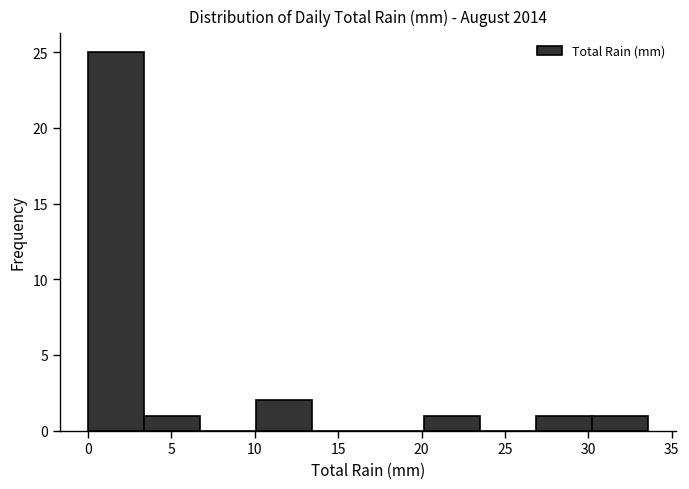

Reading left to right, transcribe this chart: for each bar, give the range it covers on the x-axis and its height. Neither the bar edges nor the heights are printed on the chart, so give them approximately, as read against the axes.

0.0 to 3.5: 25
3.5 to 6.5: 1
6.5 to 10.0: 0
10.0 to 13.5: 2
13.5 to 17.0: 0
17.0 to 20.0: 0
20.0 to 23.5: 1
23.5 to 27.0: 0
27.0 to 30.0: 1
30.0 to 33.5: 1